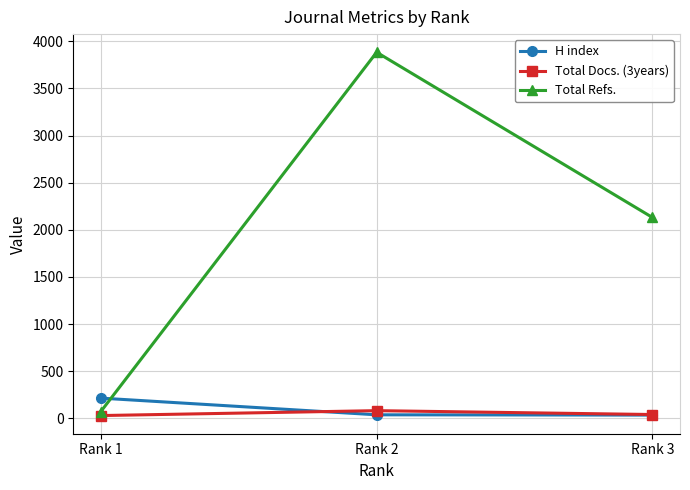

What is the difference between the highest and lowest values at Rank 2?

3845